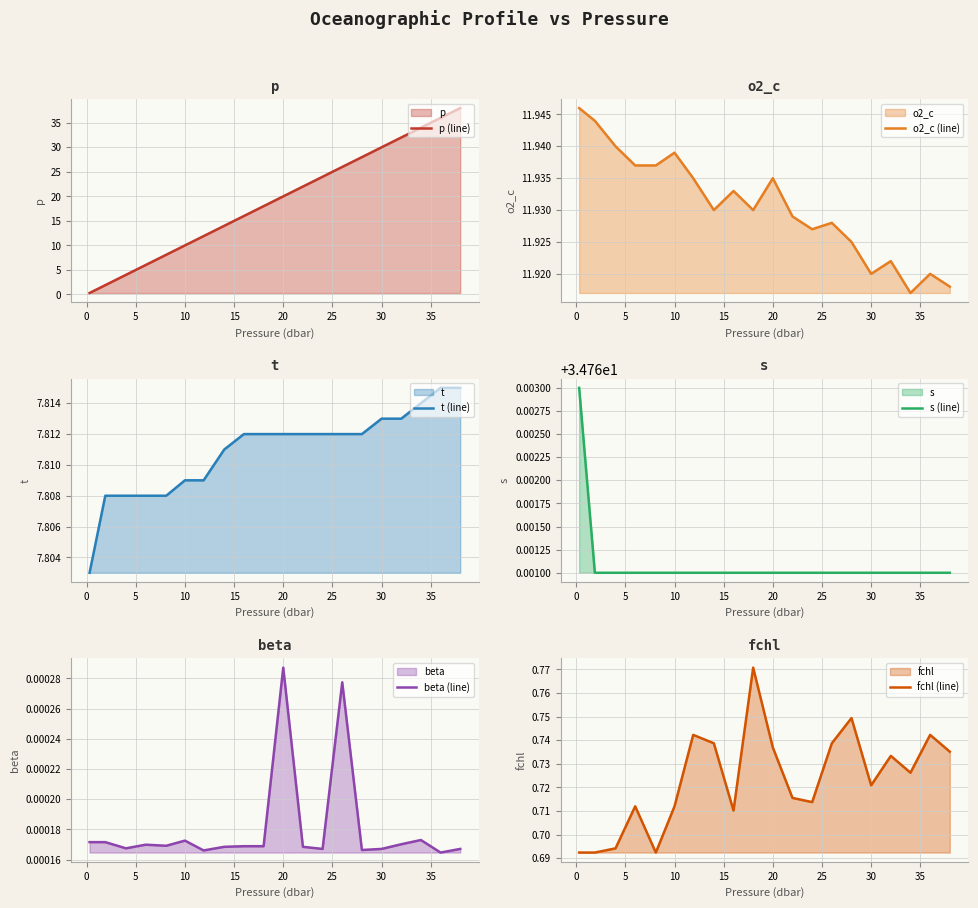

What is the maximum value for p (line)?

38.0